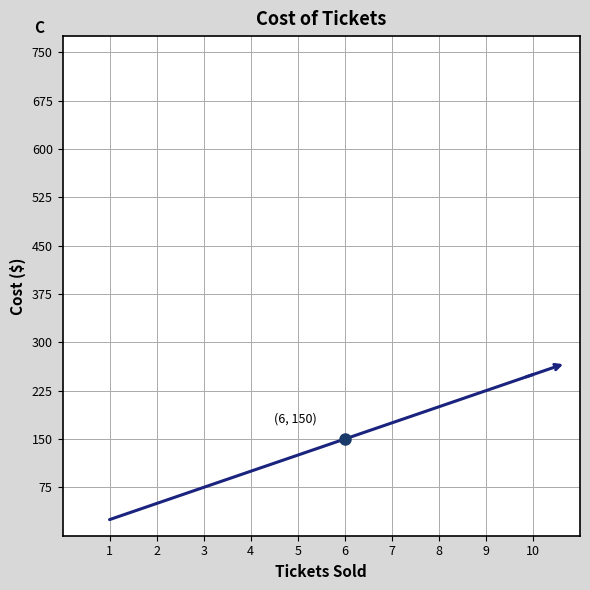

How many lines are shown in the chart?

1